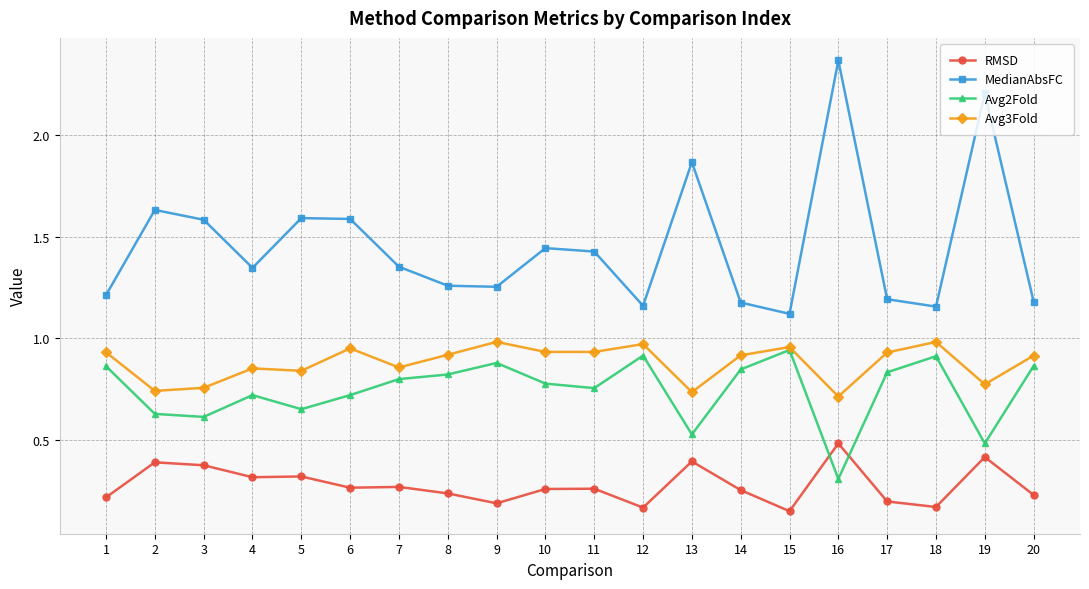

At which category does Avg2Fold reach its first local peak?

4